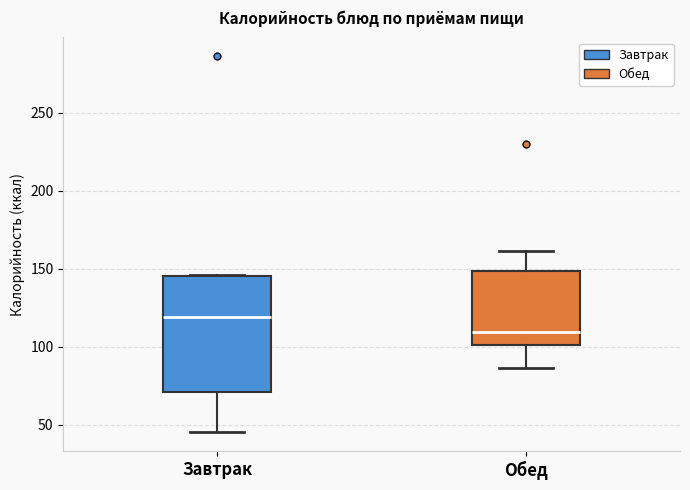

Where does the lower whisker of the box for Завтрак end on the y-axis? The values are not printed on the chart, so give them approximately, as read against the axis.

45